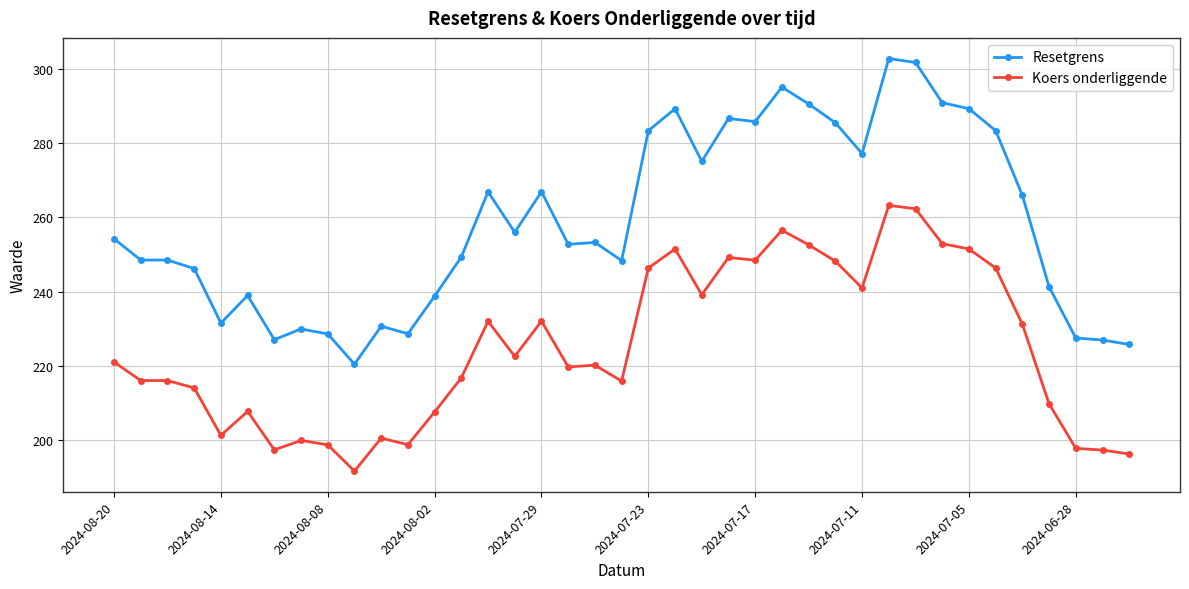

What is the difference between the maximum and minimum values in the Resetgrens series?

82.2